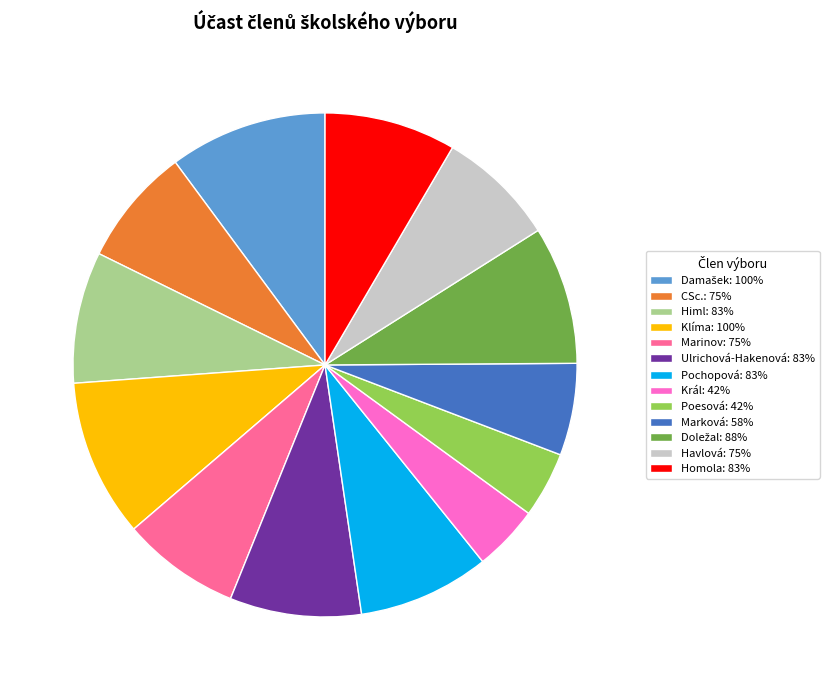

True or false: Klíma: 100% accounts for 10% of the total.

True